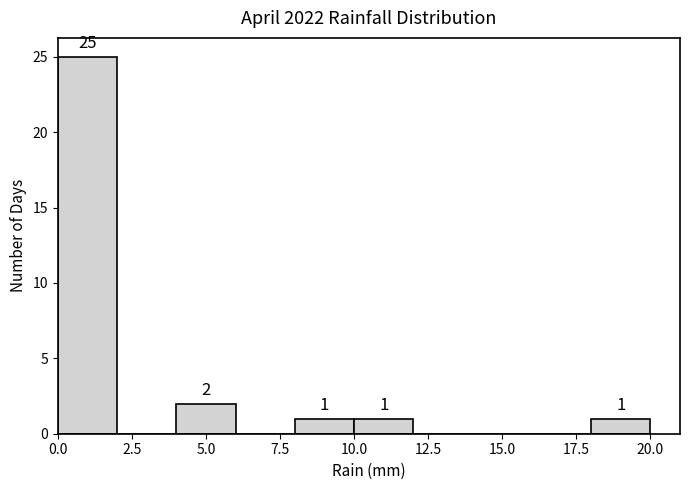

Over which range of the x-axis is the bar tallest?

0 to 2